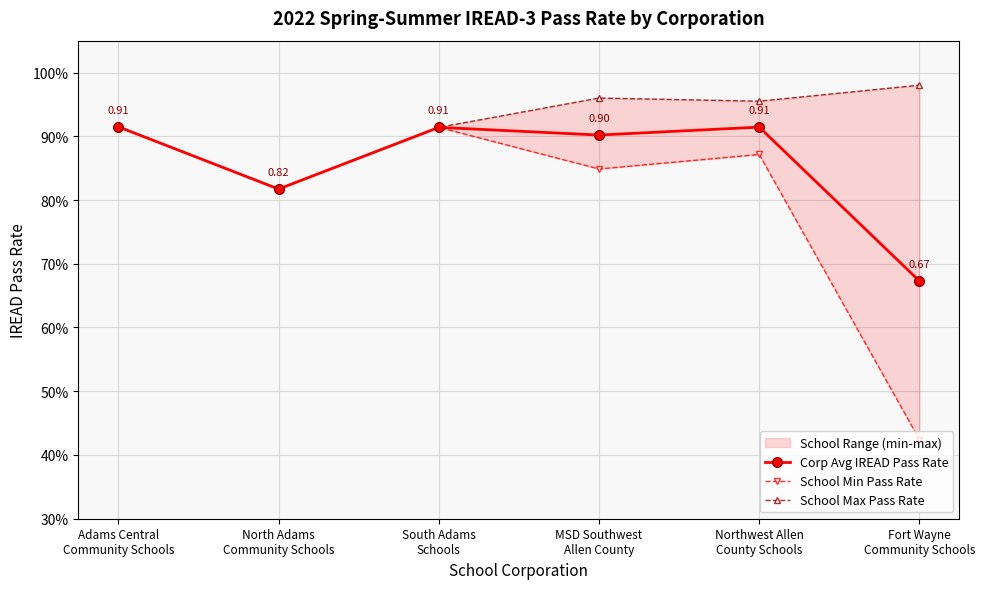

What is the label of the 3rd point from the right?

MSD Southwest
Allen County